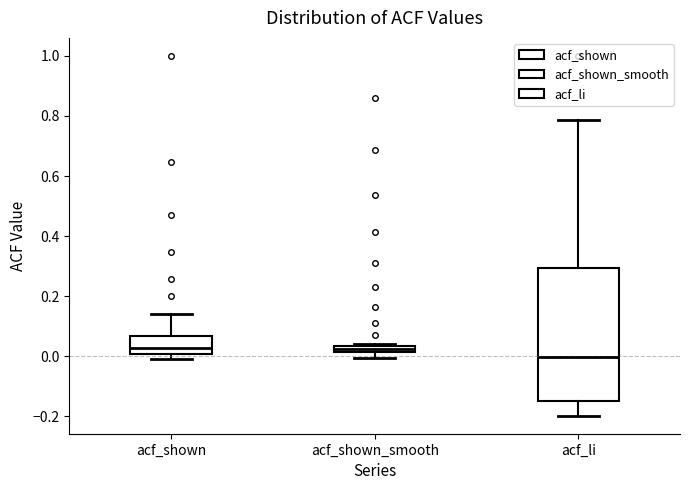

Where is the lower edge of the box for acf_shown on the y-axis? The values are not printed on the chart, so give them approximately, as read against the axis.

0.00